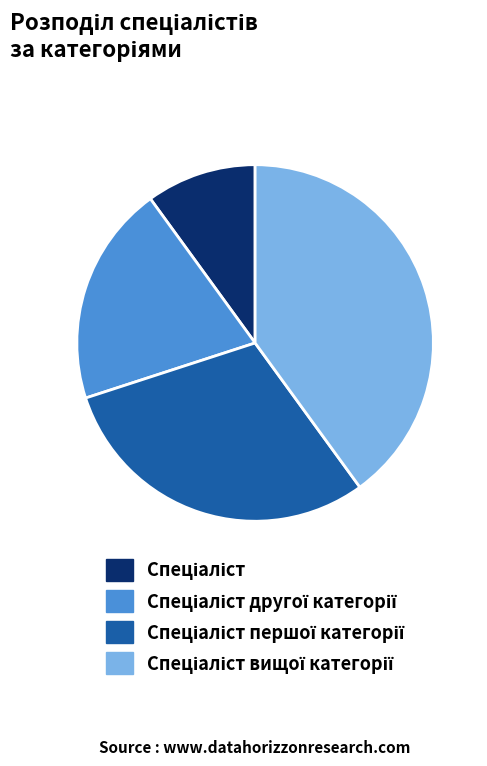

Is there any slice that represents more than half of the pie?

No